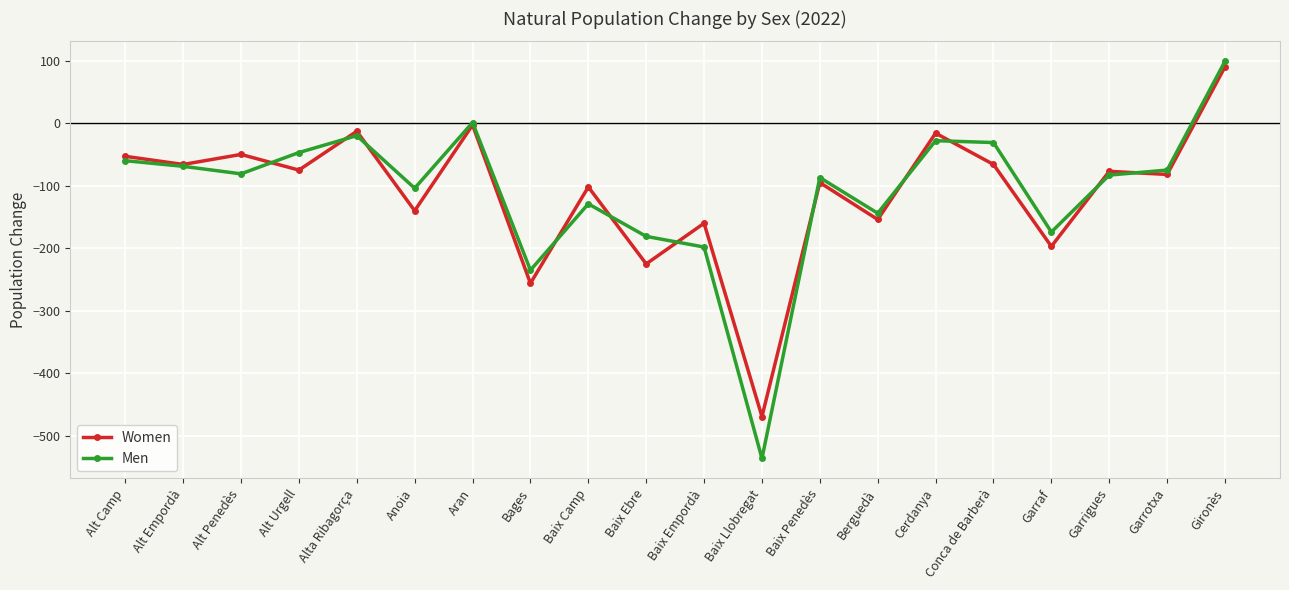

The value of Men at Baix Empordà is -136. True or false?

False